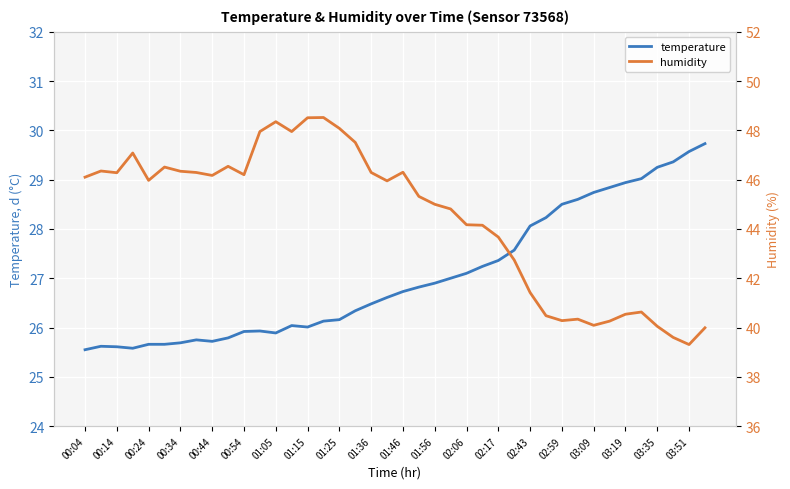

Is it true that temperature equals 41.3 at 03:19?

False